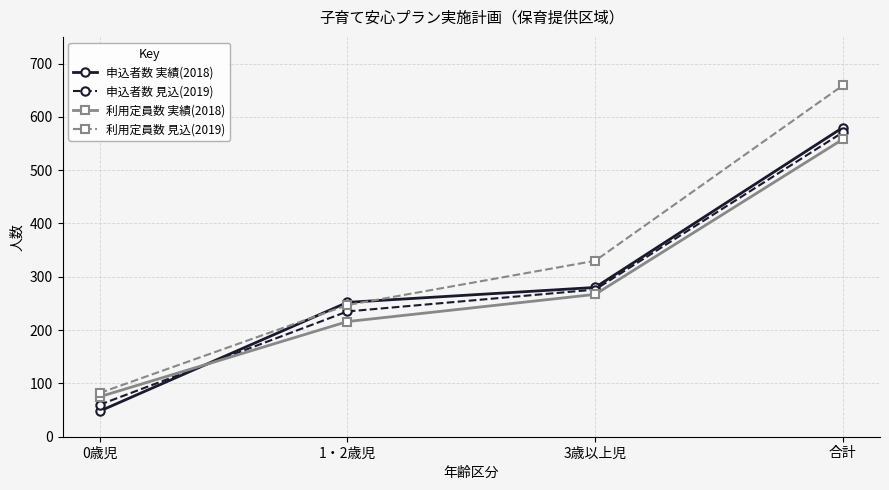

At which category is the sum across all series the highest?

合計